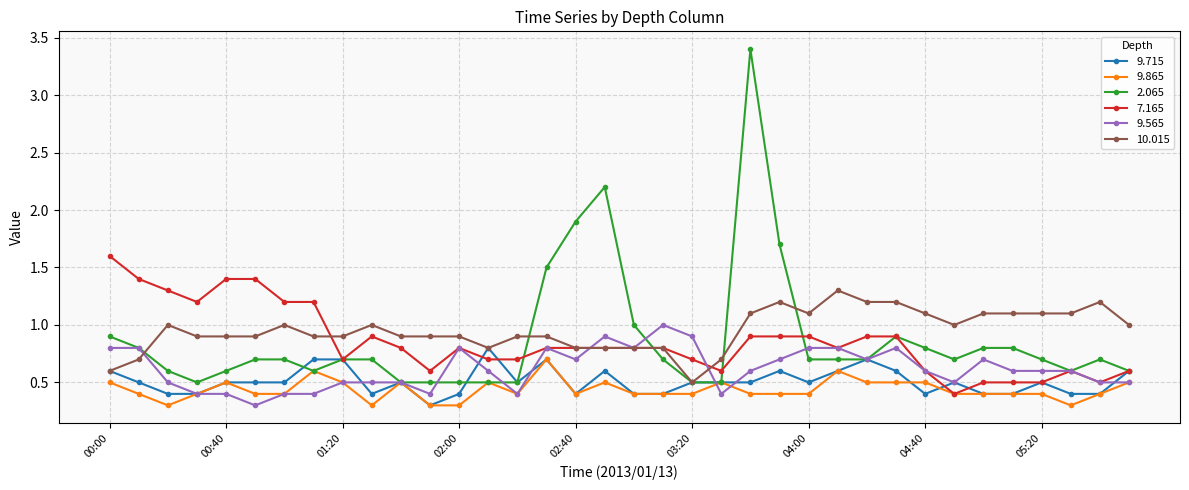

True or false: 10.015 and 9.865 intersect in this chart.

False